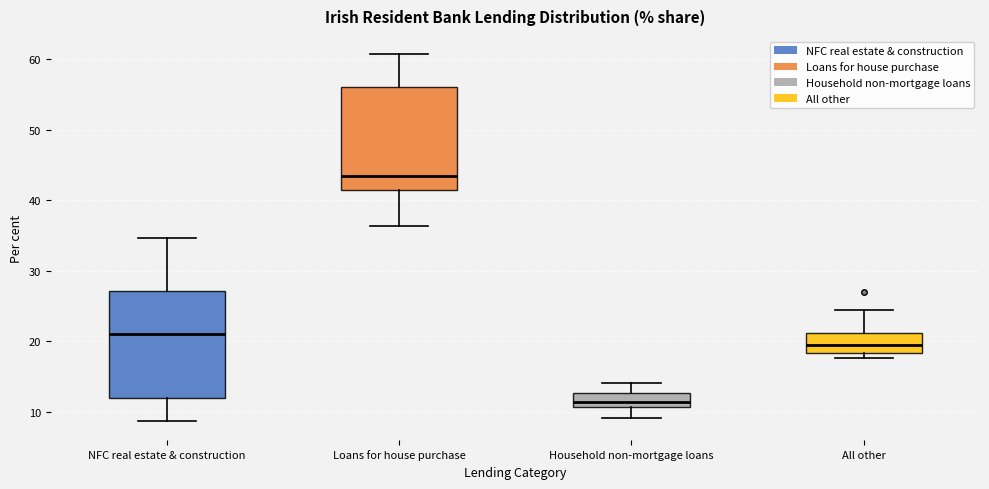

Reading left to right, transcribe this box plot: for each box, give where its median line is, the range the box spans, and where its two whiskers end, as read against the y-axis. The values are not printed on the chart, so give them approximately, as read against the axis.

NFC real estate & construction: median 21, box 12 to 27, whiskers 9 to 35
Loans for house purchase: median 43, box 41 to 56, whiskers 36 to 61
Household non-mortgage loans: median 11 (inside the box), box 11 to 13, whiskers 9 to 14
All other: median 19, box 18 to 21, whiskers 18 (just below the box's lower edge) to 24